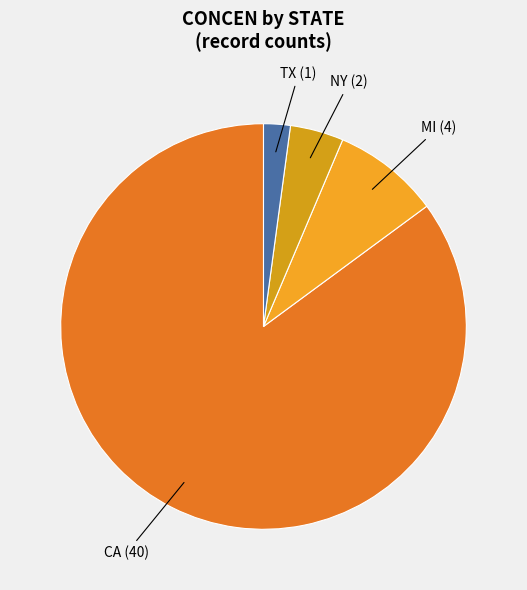

What is the smallest slice in the pie chart?

TX